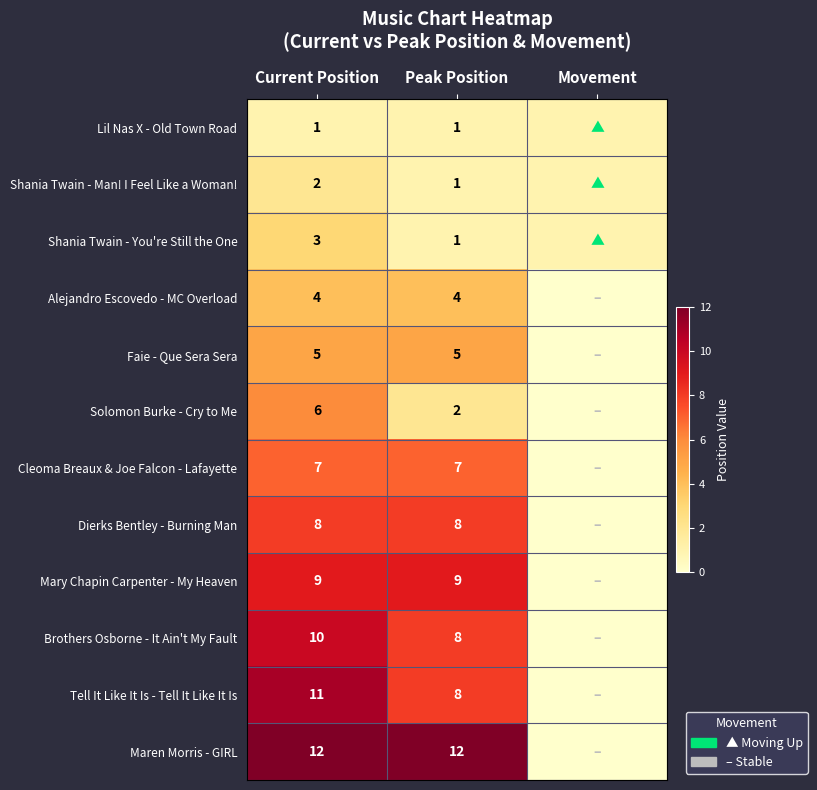

Is the value of Cleoma Breaux & Joe Falcon - Lafayette at Current Position greater than the value of Dierks Bentley - Burning Man at Peak Position?

No